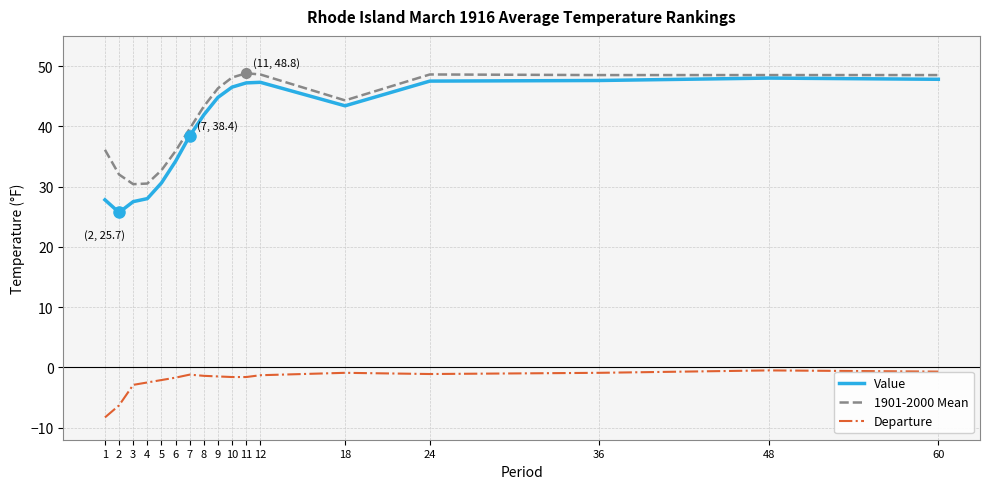

What is the total value across all series at 8?

83.8